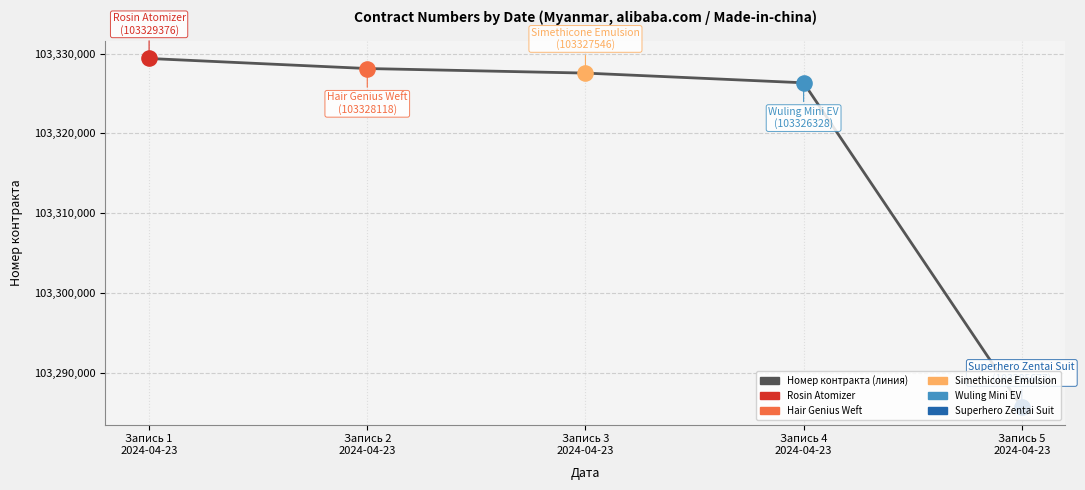

What is the ratio of the value at Запись 3
2024-04-23 to the value at Запись 5
2024-04-23?

1.0